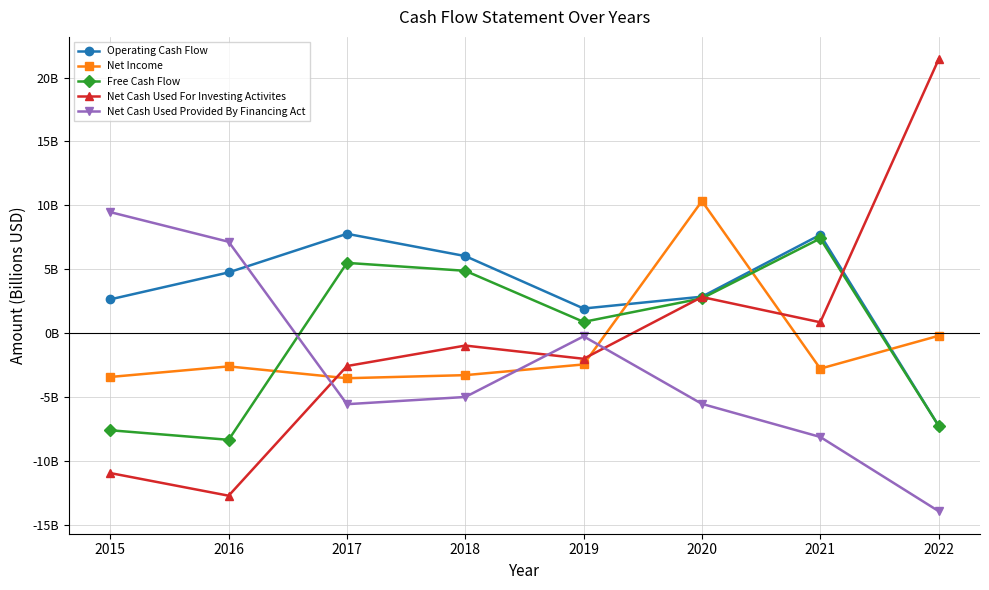

Does the chart have visible grid lines?

Yes